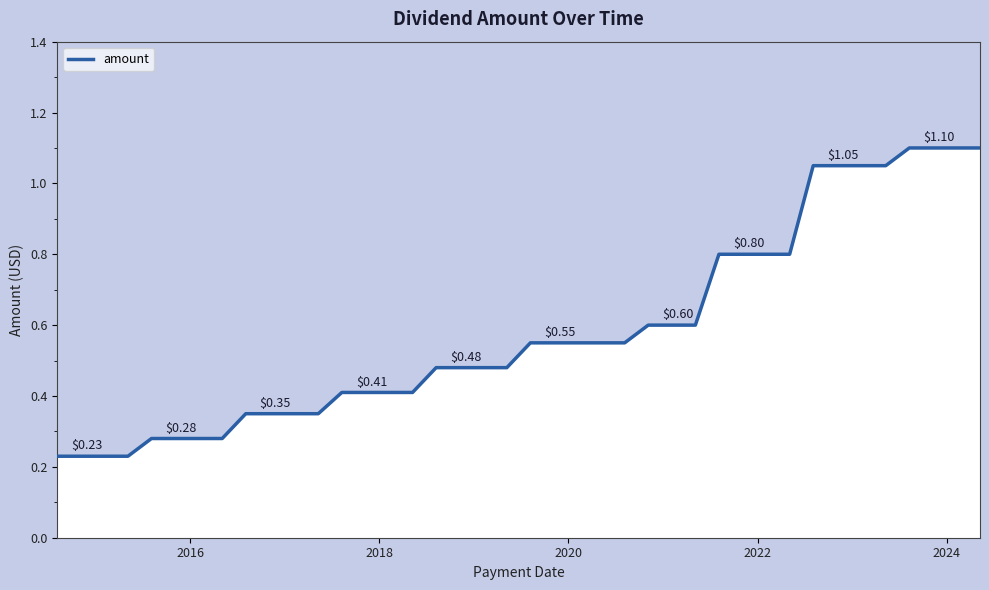

The chart shows a value of 1.4 at 31. True or false?

False